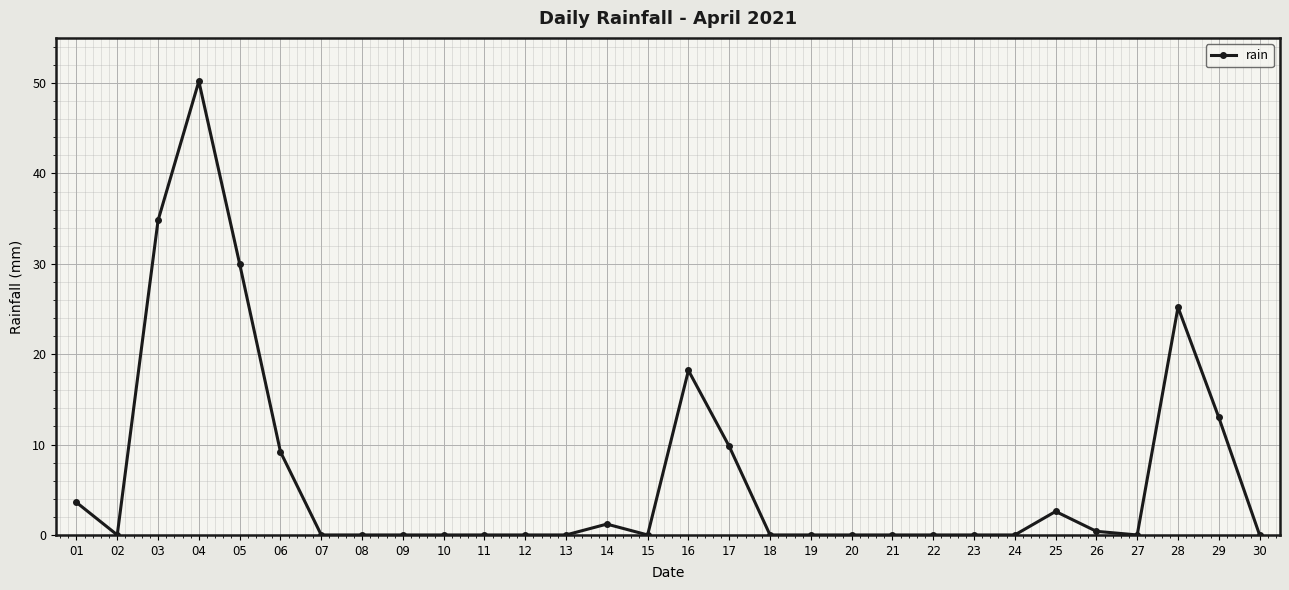

At which category does the data reach its first local valley?

02